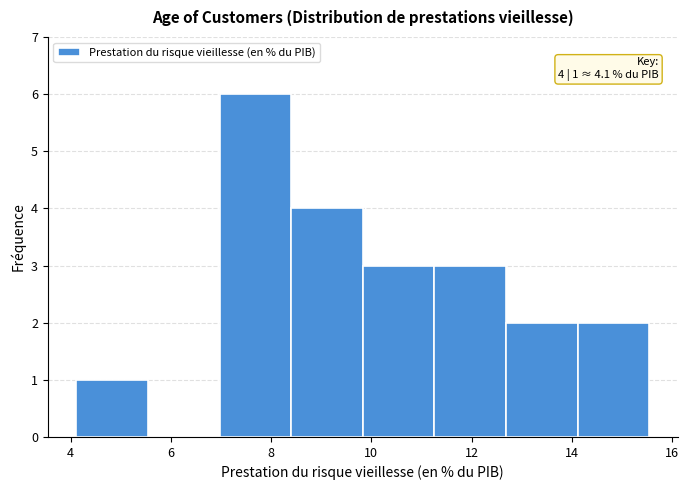

Over which range of the x-axis is the bar tallest?

7.0 to 8.4